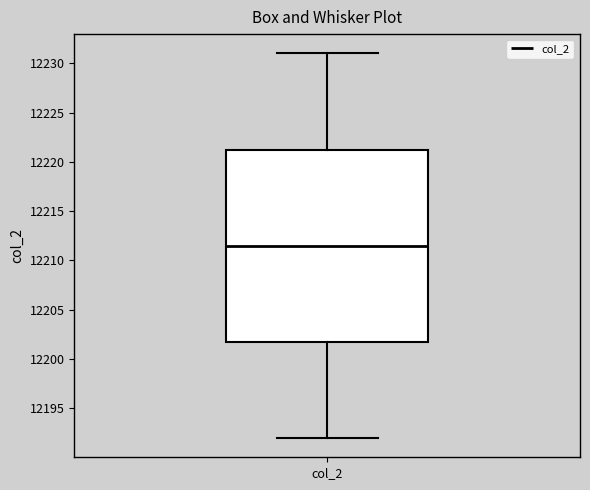

Where does the upper whisker of the box for col_2 end on the y-axis? The values are not printed on the chart, so give them approximately, as read against the axis.

12231.0